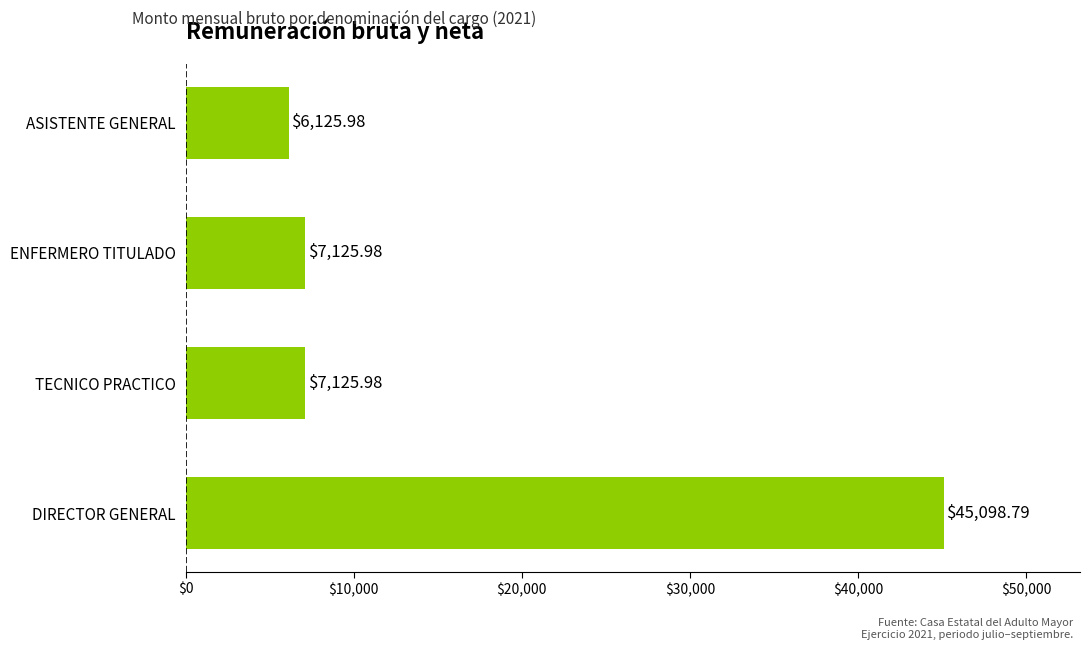

Between DIRECTOR GENERAL and TECNICO PRACTICO, which is larger?

DIRECTOR GENERAL